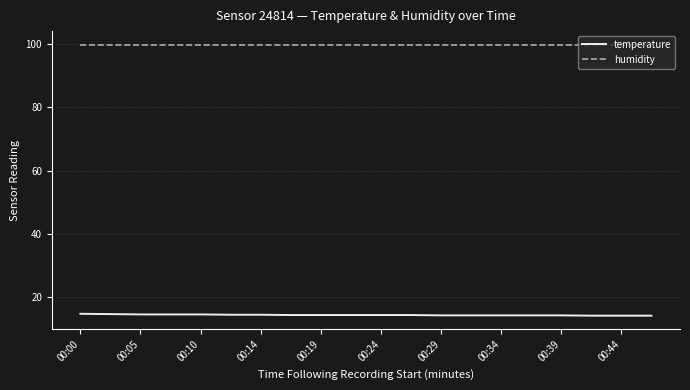

How many categories are shown in the chart?

20